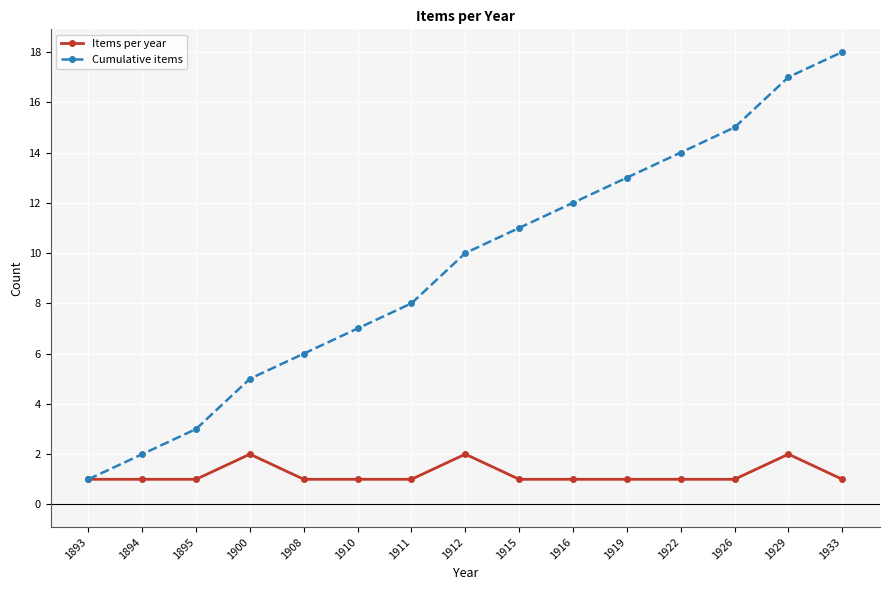

True or false: Cumulative items has a value of 0 at 1894.

False